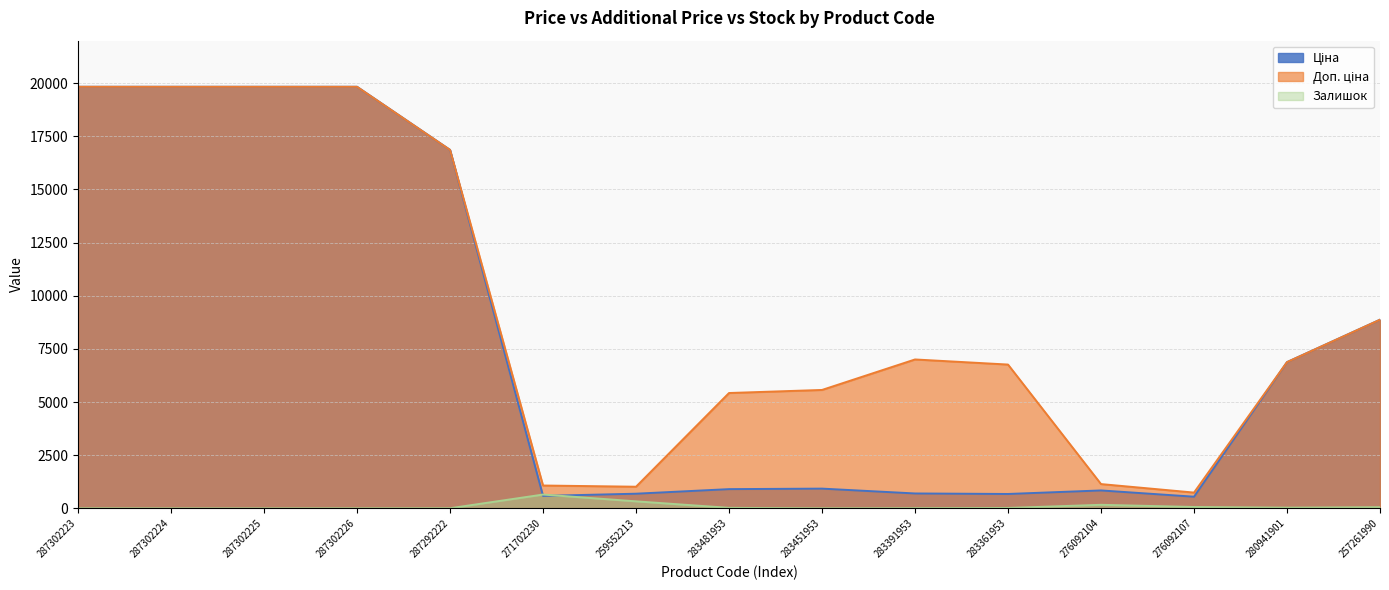

True or false: Ціна and Доп. ціна intersect in this chart.

False